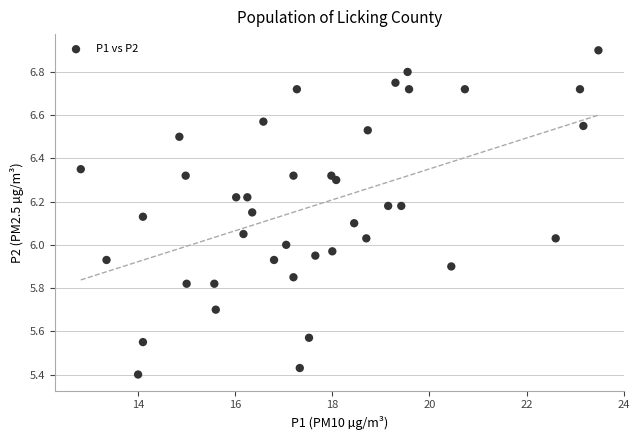

What is the range of X values (max minus min)?

10.7